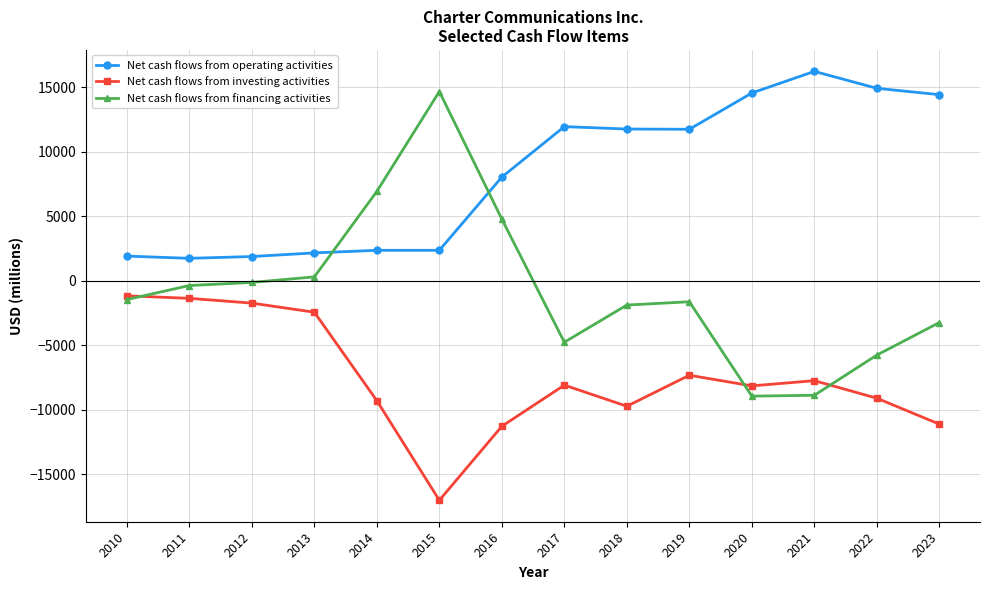

Is this an area chart (filled region under the line)?

No